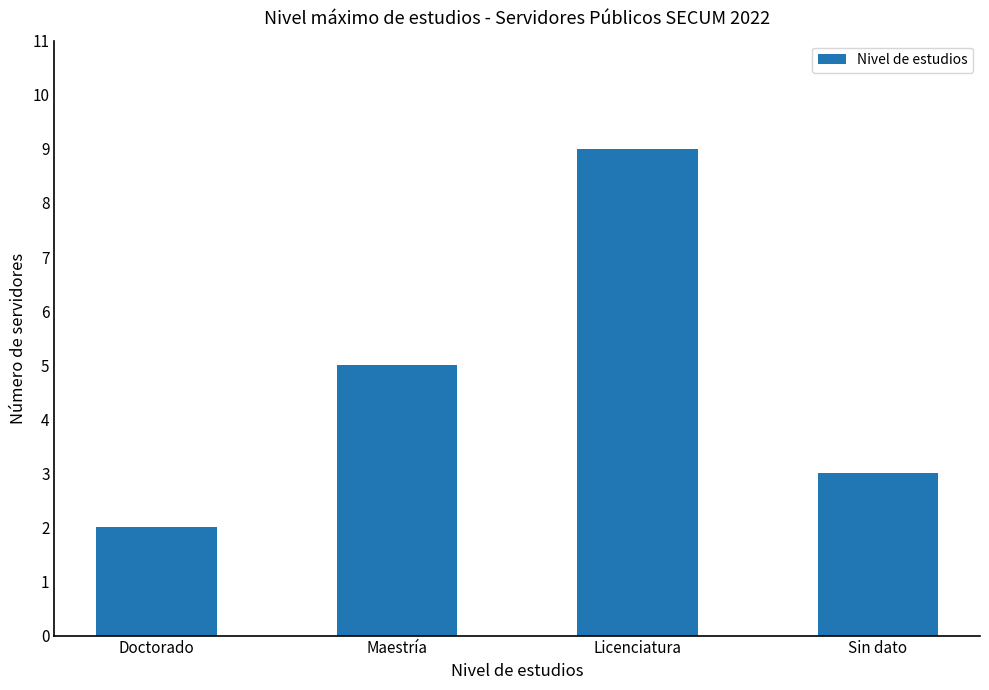

The value at Maestría is 9. True or false?

False